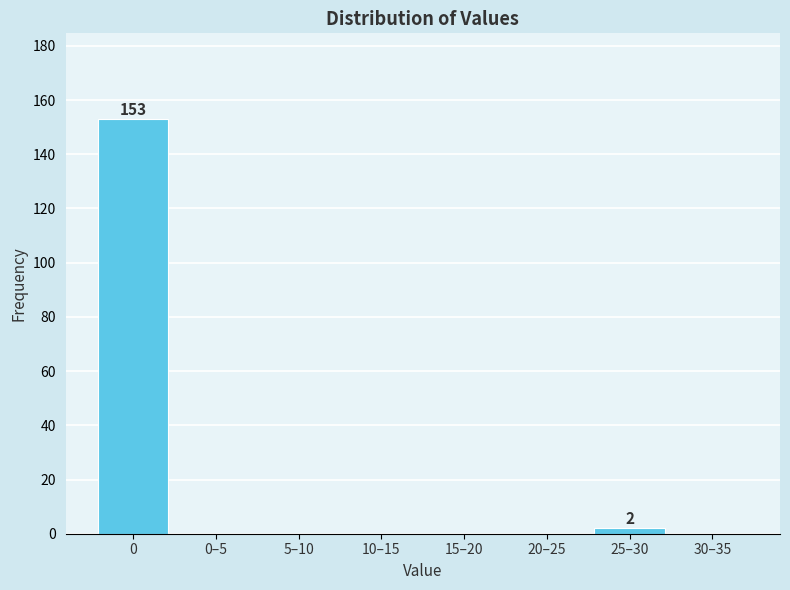

Reading left to right, what are all the values shown in this chart?

0=153	0–5=0	5–10=0	10–15=0	15–20=0	20–25=0	25–30=2	30–35=0